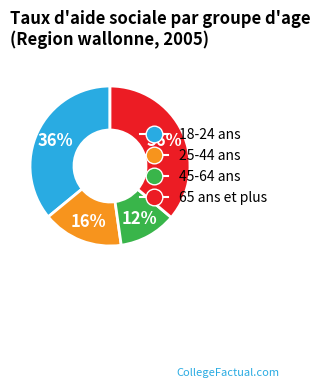

To the nearest percent, what percentage of the pie is 45-64 ans?

12%